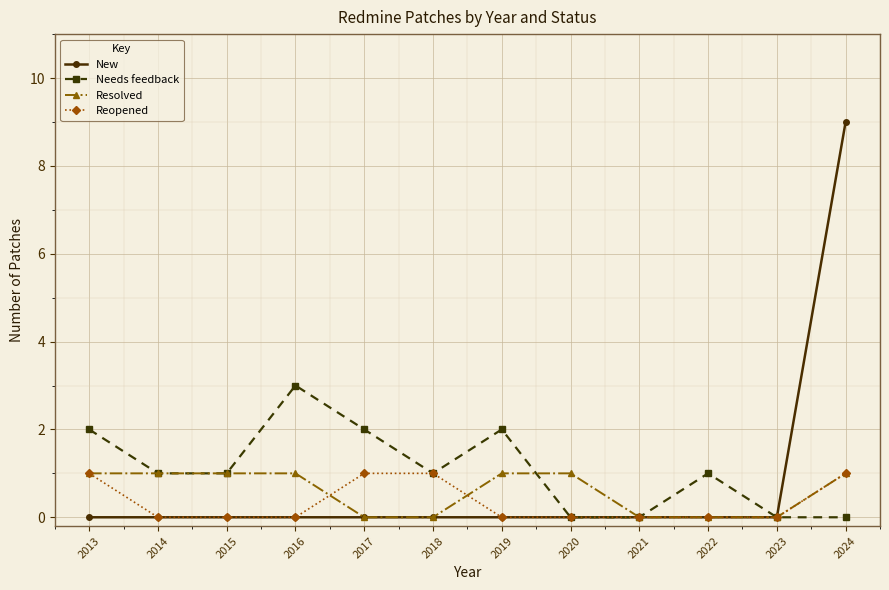

Count the number of categories in the chart.

12